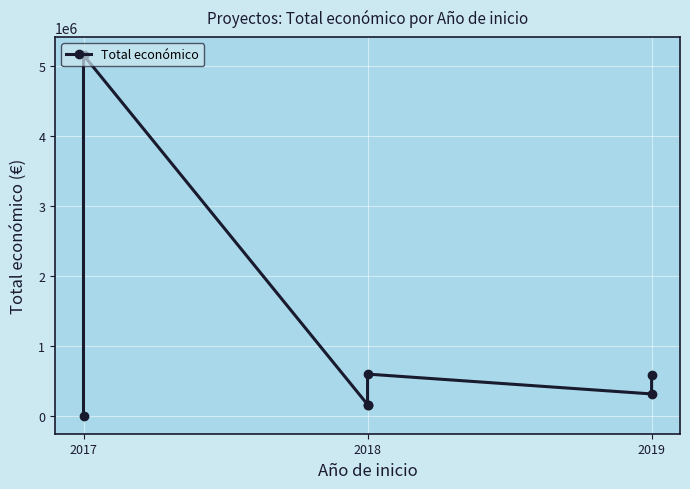

Approximately how many times larger is the value at 2019 compared to 2019?

1.9